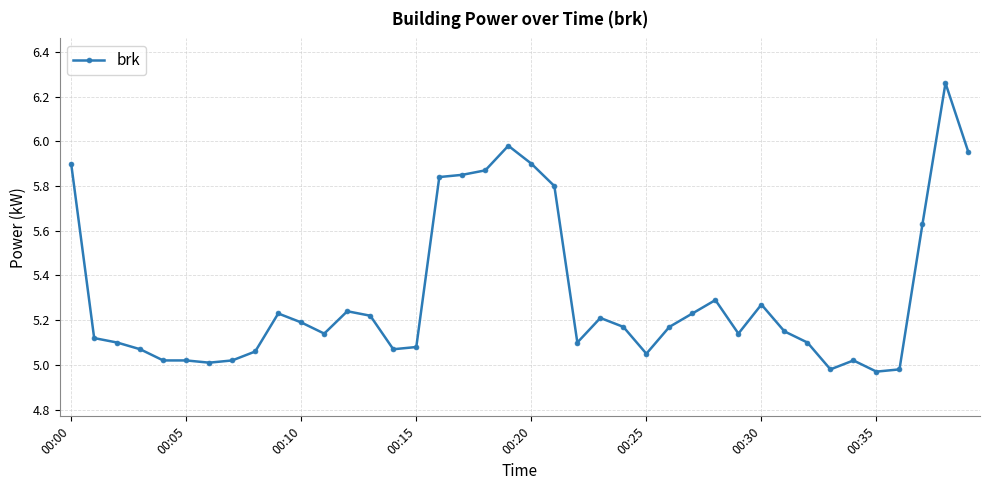

What is the difference between the maximum and minimum values?

1.3